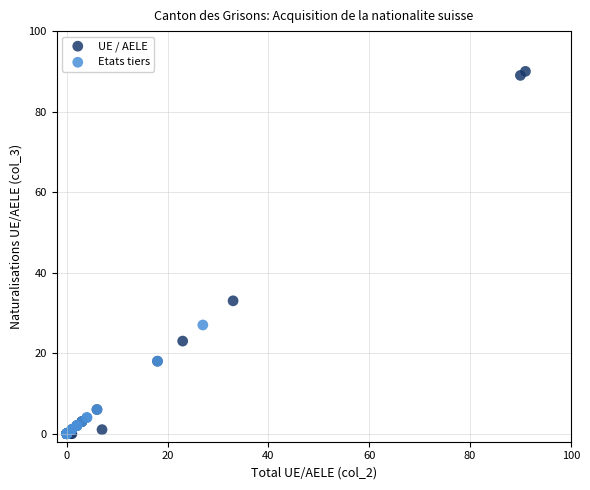

Which series has the largest Y range (max minus min)?

UE / AELE